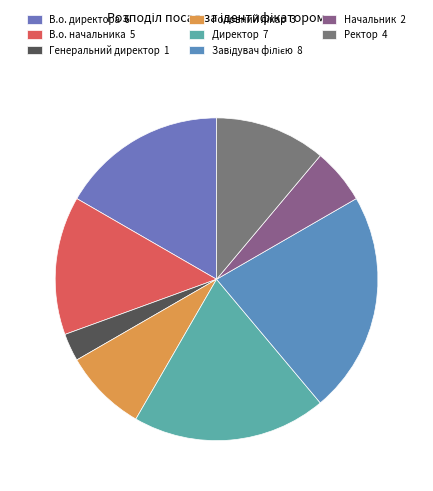

How many slices are in this pie chart?

8